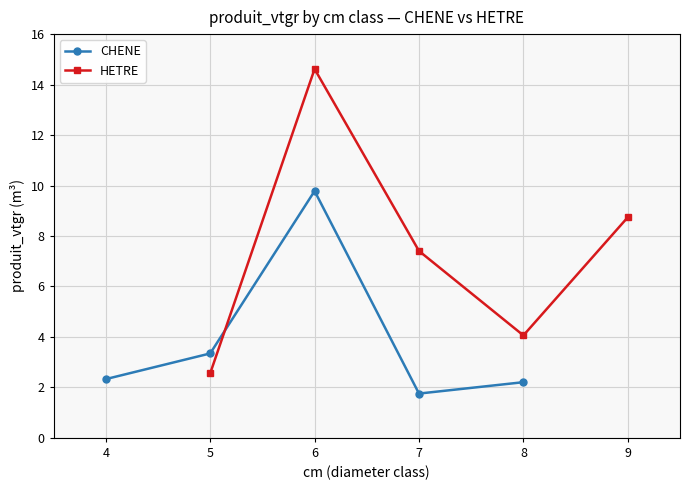

How many data points in HETRE are less than 7?

2